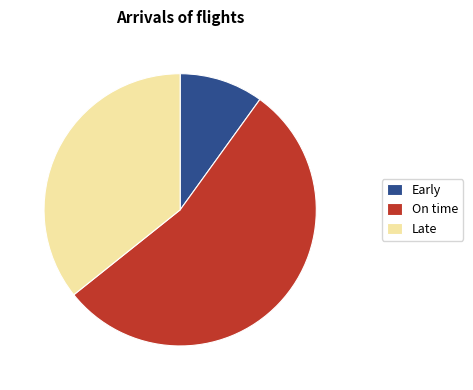

Rank the categories by value from highest to lowest.

On time, Late, Early